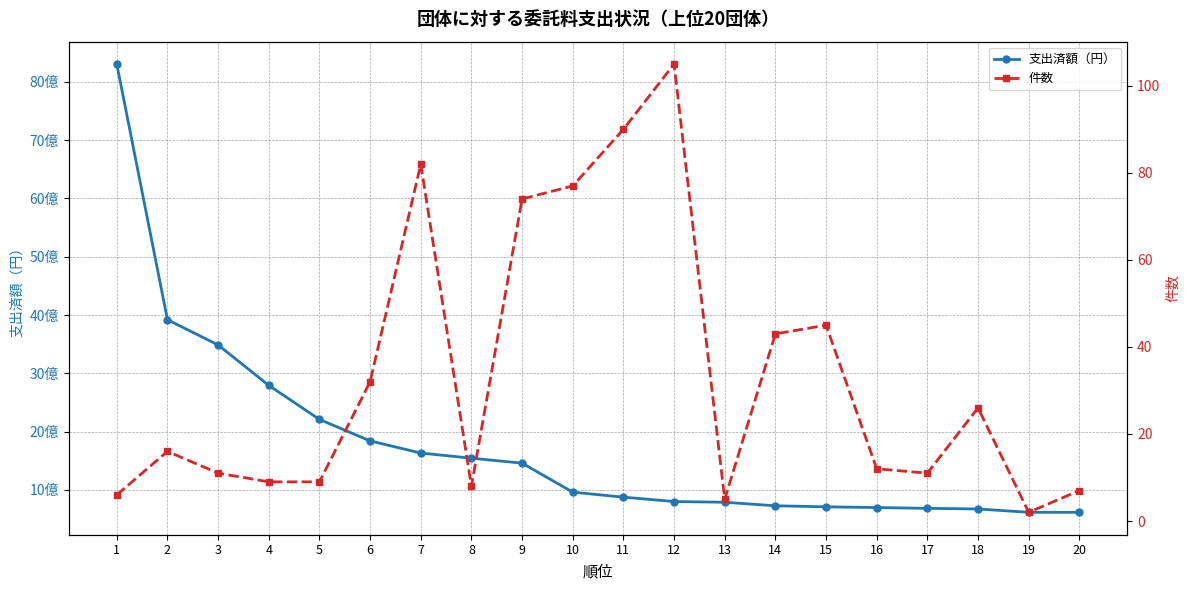

Which series has the largest range (max minus min)?

支出済額（円）